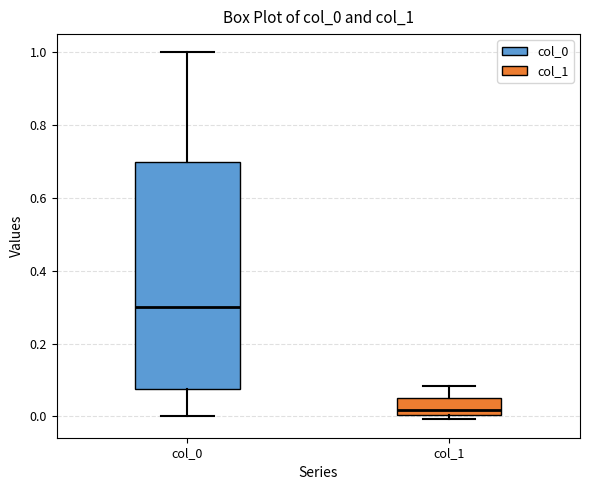

Which box has the lowest median line?

col_1